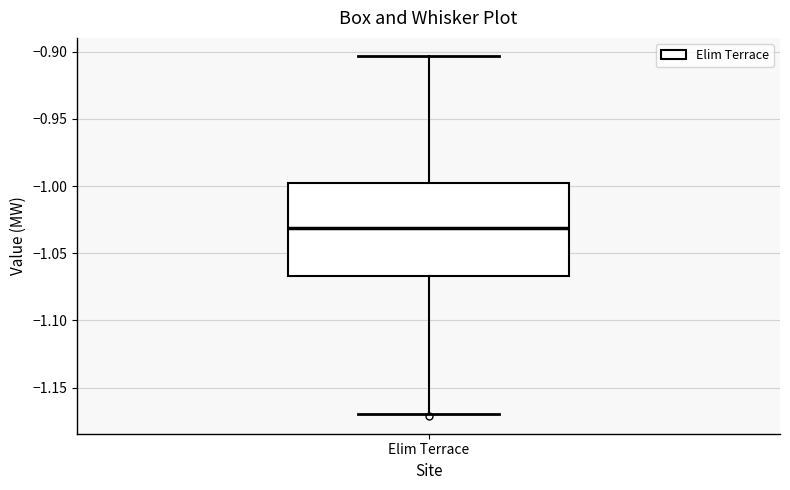

Read this box plot against the y-axis: the position of the median line, the range covered by the box, and the ends of both whiskers. The values are not printed on the chart, so give them approximately, as read against the axis.

median -1.030, box -1.065 to -1.000, whiskers -1.170 to -0.905